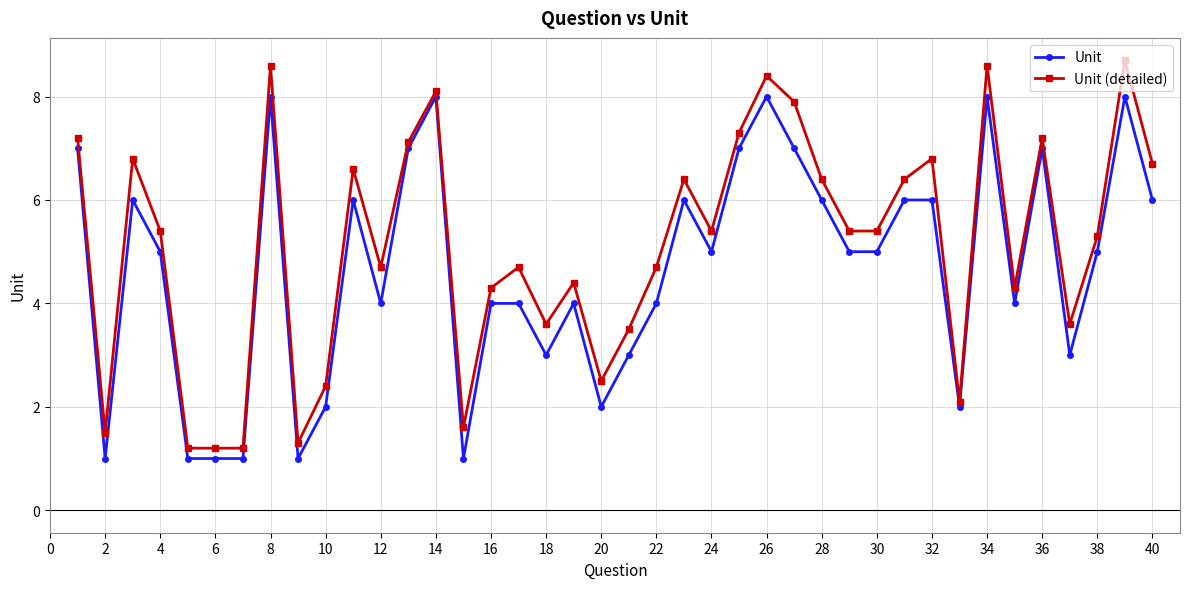

How many lines are shown in the chart?

2